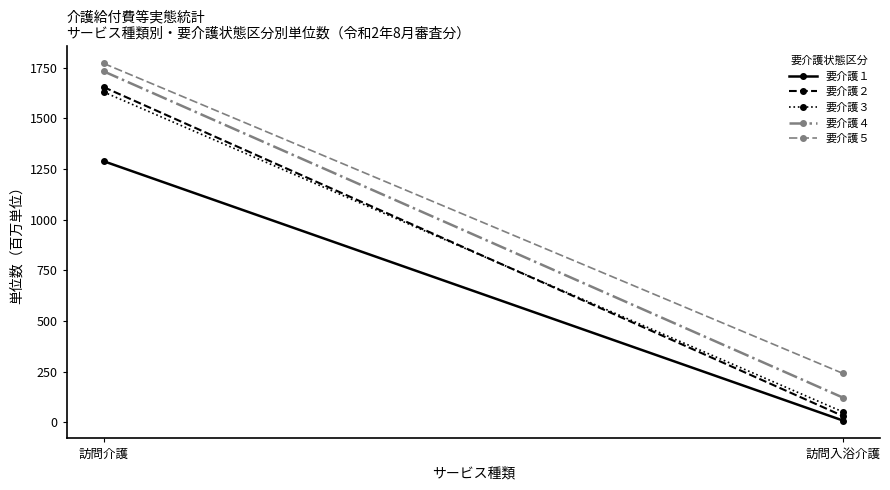

What is the approximate value of 要介護１ at 訪問介護?

1289.3